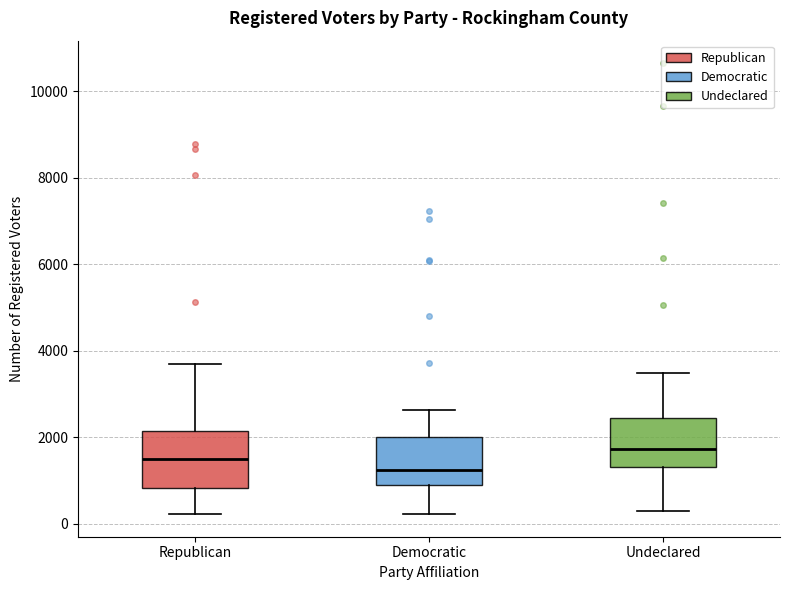

Reading left to right, transcribe this box plot: for each box, give where its median line is, the range the box spans, and where its two whiskers end, as read against the y-axis. The values are not printed on the chart, so give them approximately, as read against the axis.

Republican: median 1400, box 800 to 2200, whiskers 200 to 3600
Democratic: median 1200, box 800 to 2000, whiskers 200 to 2600
Undeclared: median 1800, box 1400 to 2400, whiskers 200 to 3400